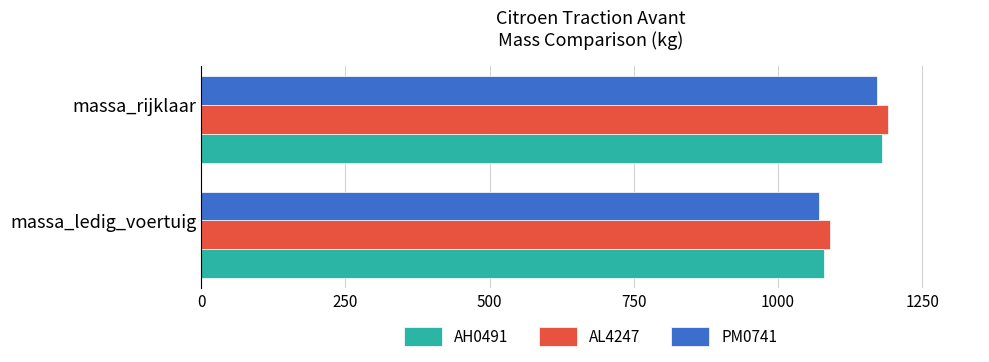

The AL4247 series shows 1190 at massa_rijklaar. True or false?

True